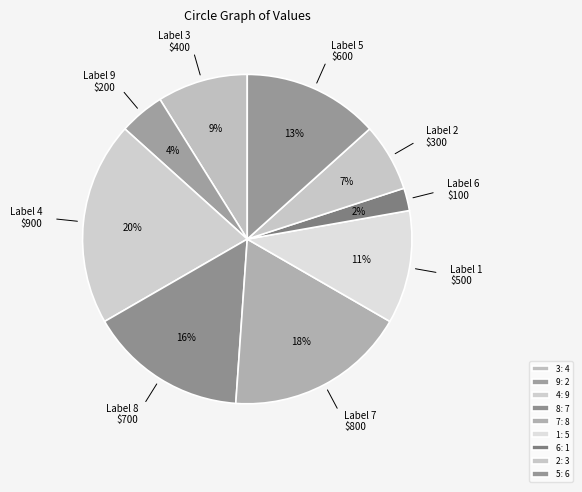

Which slice is the smallest?

6